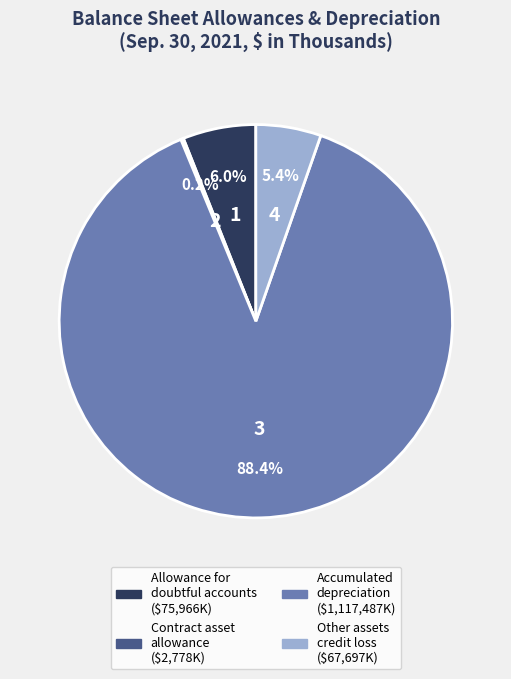

To the nearest percent, what is the difference between the largest and smallest slice percentages?

88%